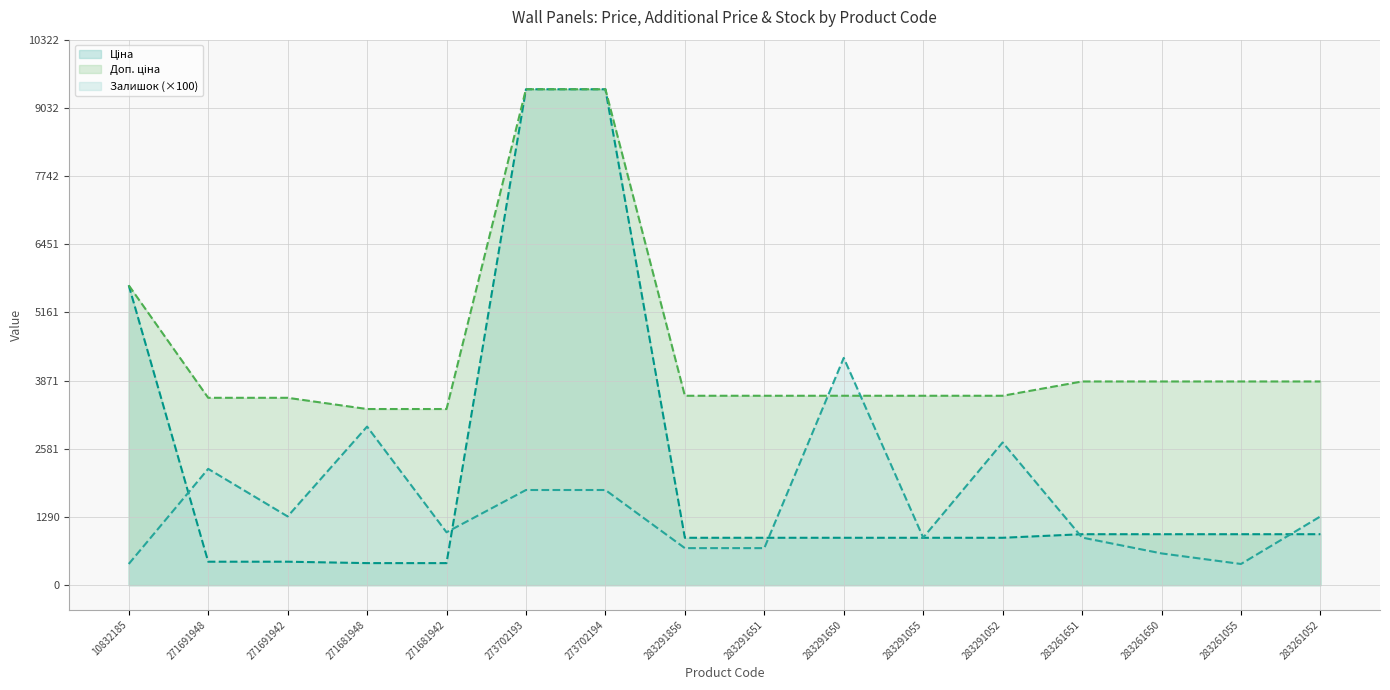

Which series has the largest total across all categories?

Доп. ціна